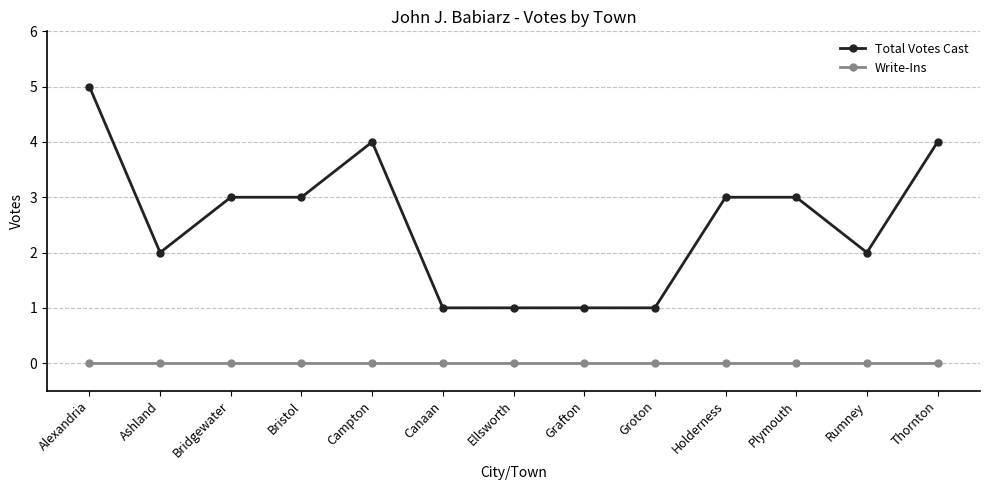

True or false: Total Votes Cast has more than 0 points higher than both neighbors.

True